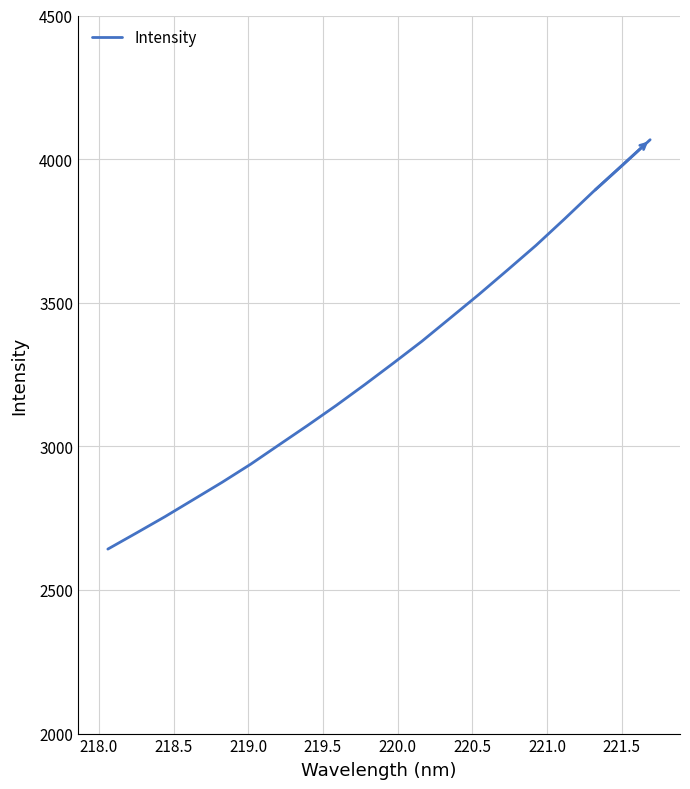

What is the difference between the maximum and minimum values?

1425.2